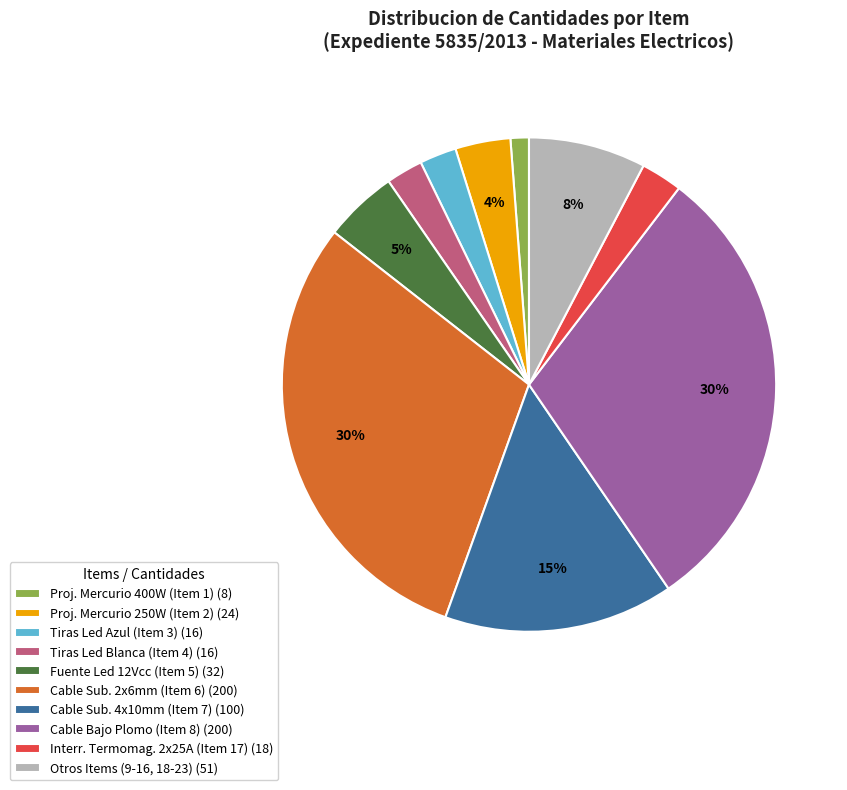

Do Cable Sub. 2x6mm (Item 6) (200) and Cable Sub. 4x10mm (Item 7) (100) together represent more than half of the pie?

No